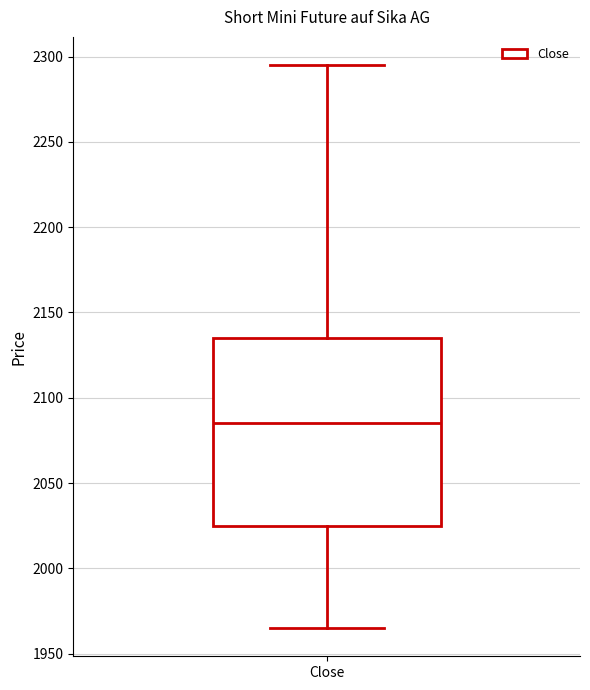

Where does the upper whisker of the box for Close end on the y-axis? The values are not printed on the chart, so give them approximately, as read against the axis.

2295